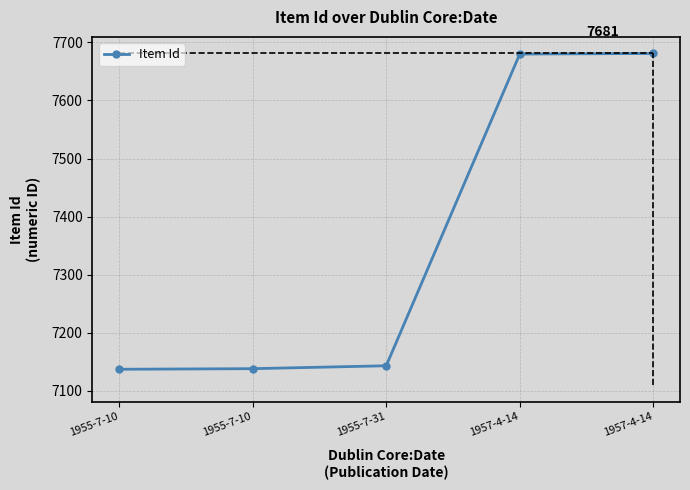

Reading left to right, list all the values displayed in this chart.

7137	7138	7143	7680	7681